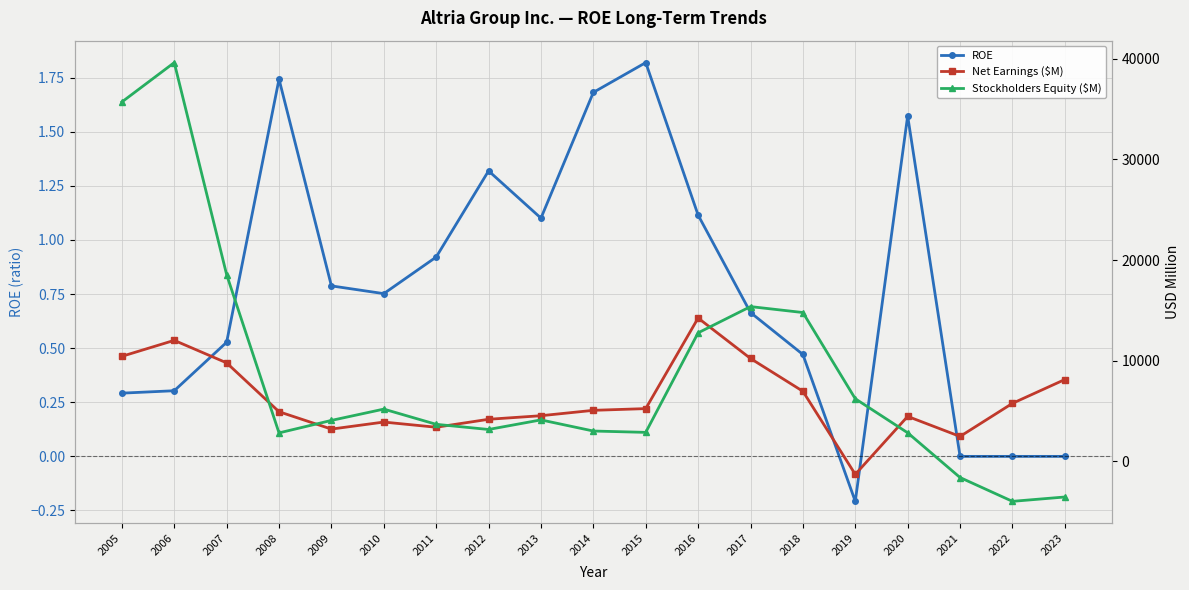

The value of ROE at 2014 is 0.9. True or false?

False